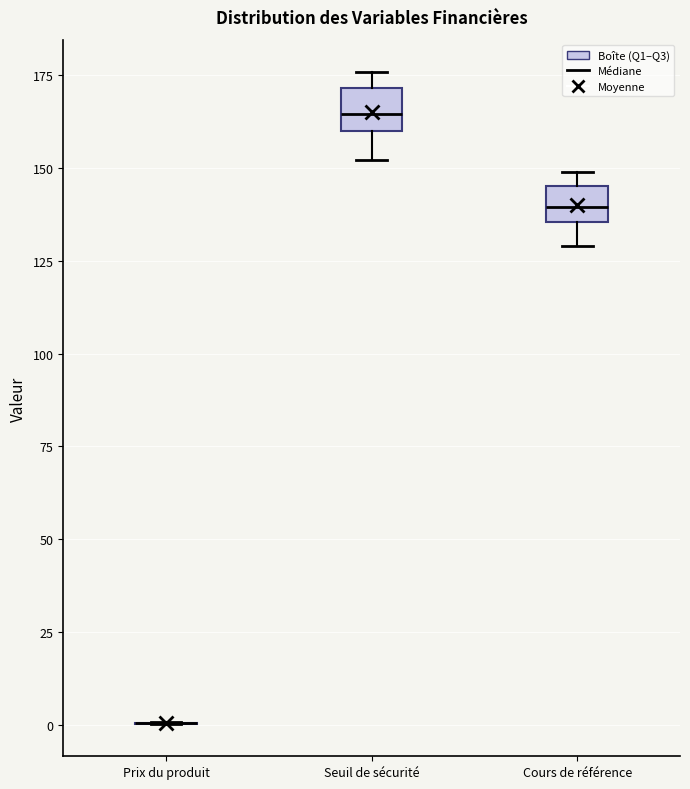

Reading left to right, read every box against the y-axis: the position of its median line, the range the box covers, and the ends of its whiskers. The values are not printed on the chart, so give them approximately, as read against the axis.

Prix du produit: box collapsed to a line at 0, whiskers 0 to 0
Seuil de sécurité: median 165, box 160 to 170, whiskers 150 to 175
Cours de référence: median 140, box 135 to 145, whiskers 130 to 150